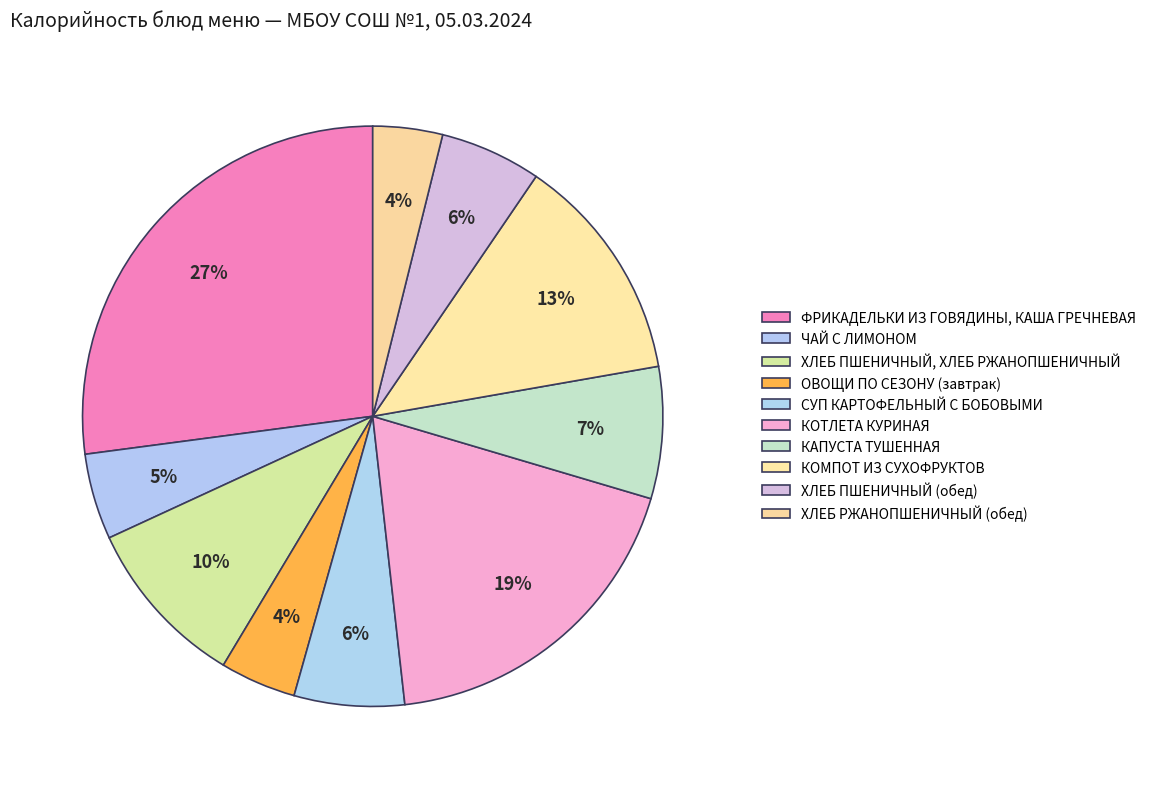

True or false: КАПУСТА ТУШЕННАЯ accounts for 7% of the total.

True